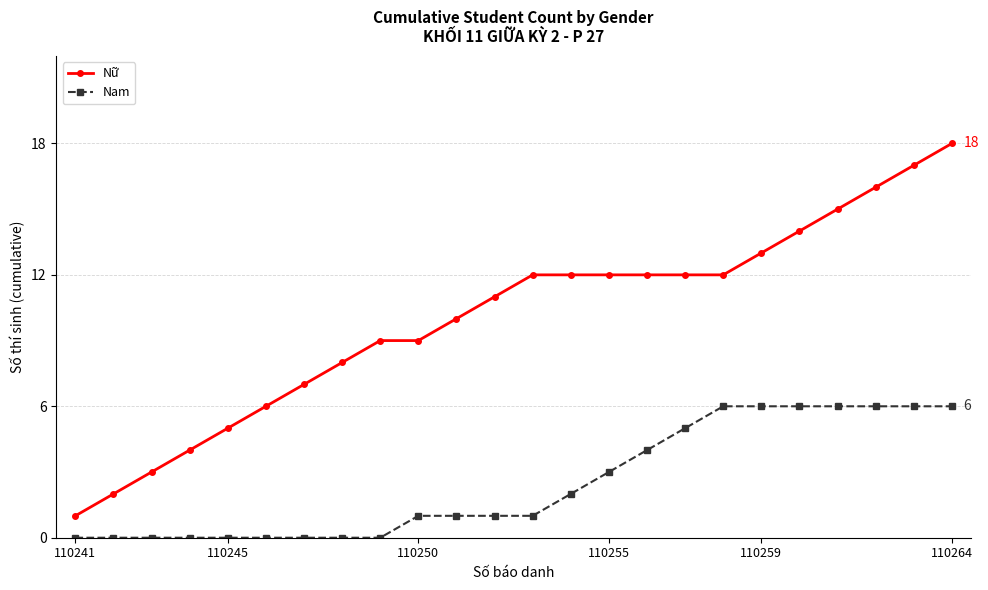

What is the maximum value shown in the chart?

18